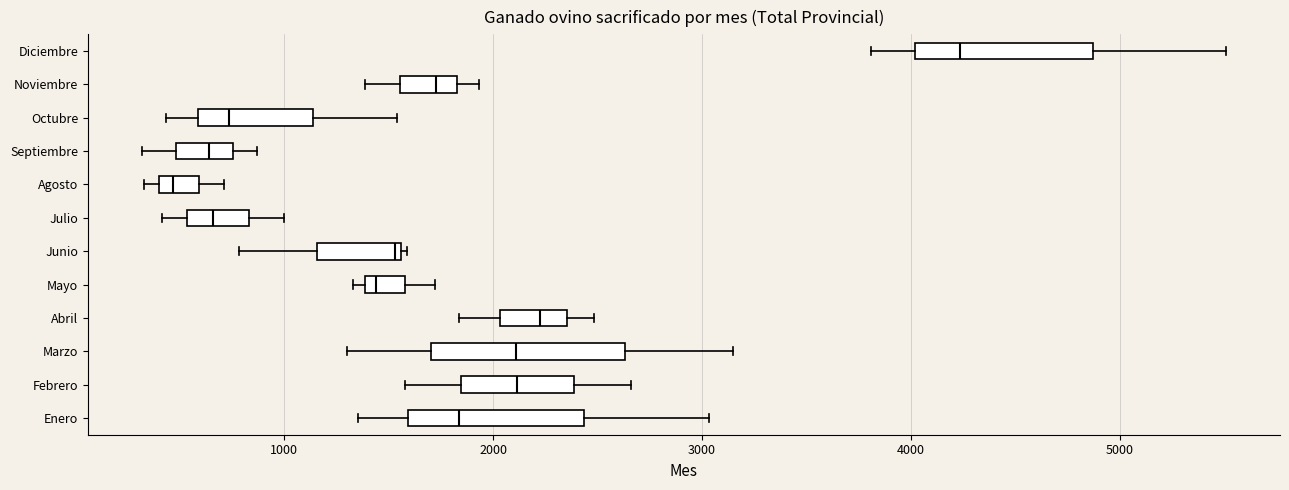

Where does the right whisker of the box for Abril end on the x-axis? The values are not printed on the chart, so give them approximately, as read against the axis.

2500